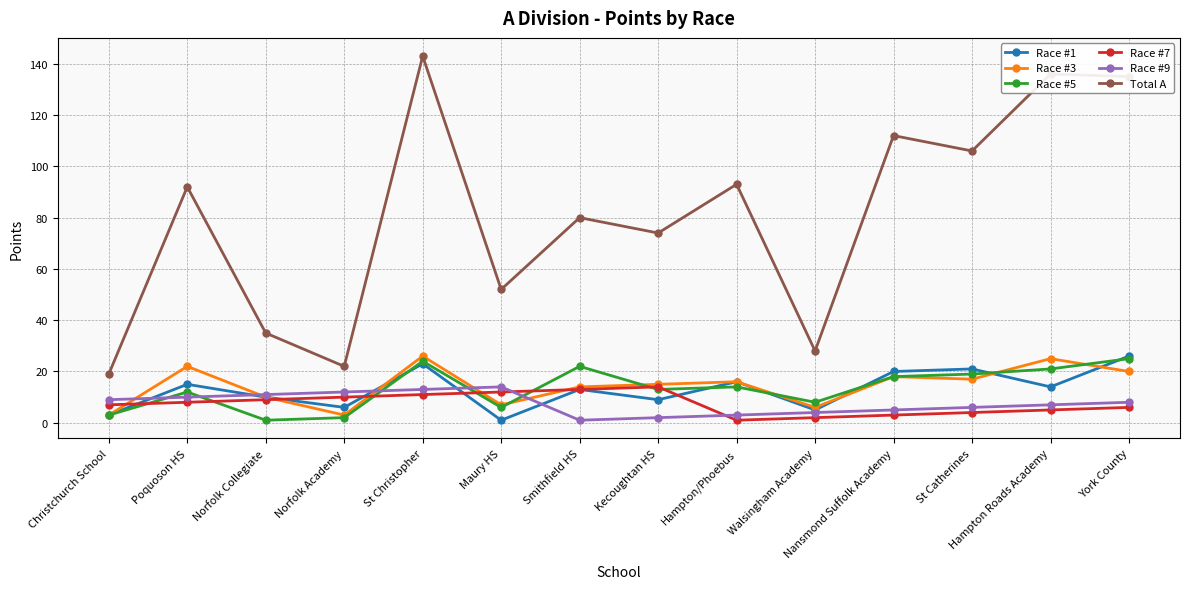

What is the highest value of the Race #1 series?

26